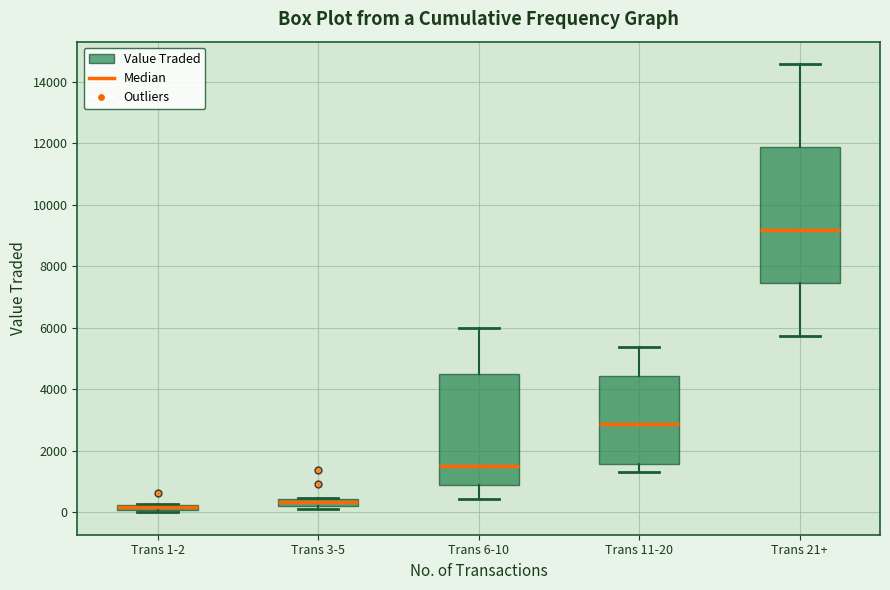

Comparing the boxes themselves (not the whiskers), which one is the tallest?

Trans 21+